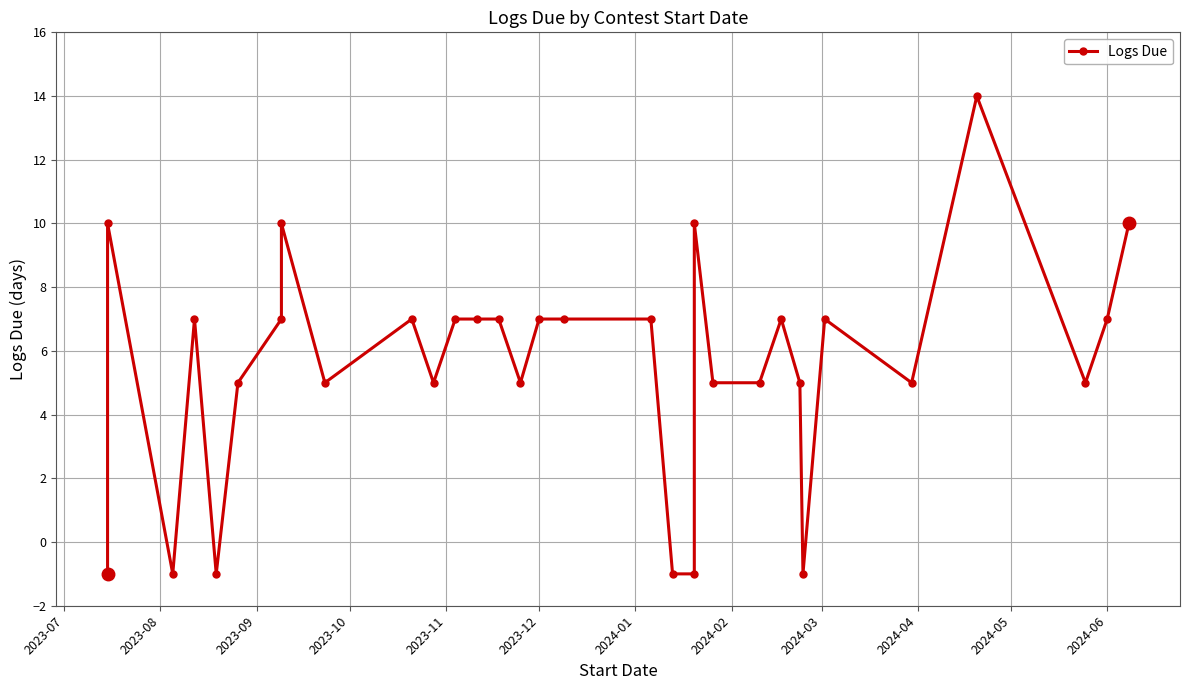

At which label is the value closest to 6?

2023-10